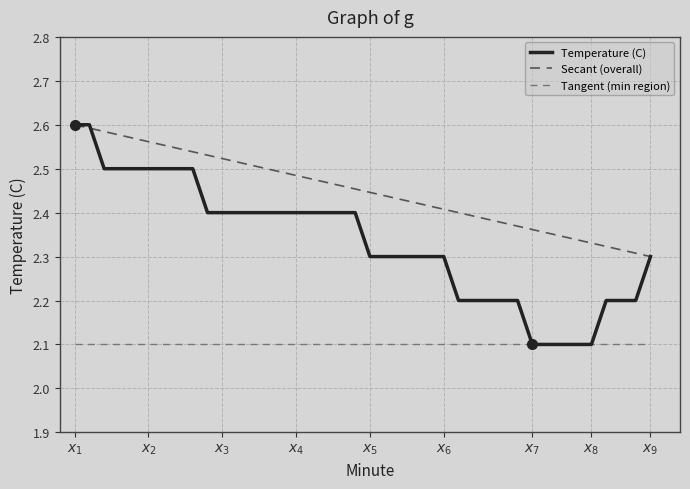

Which series has the largest total across all categories?

Secant (overall)